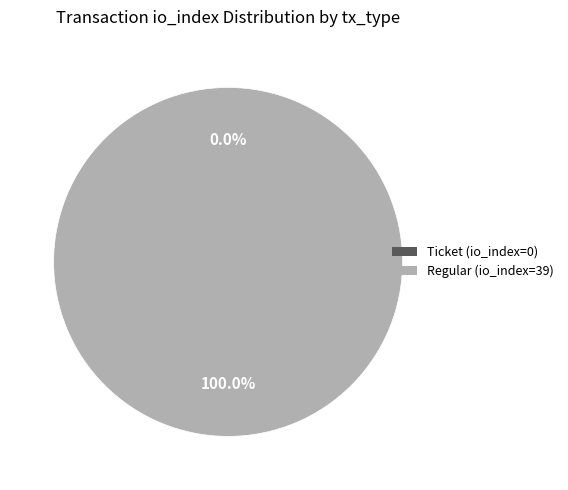

Which slice is the largest?

Regular (io_index=39)